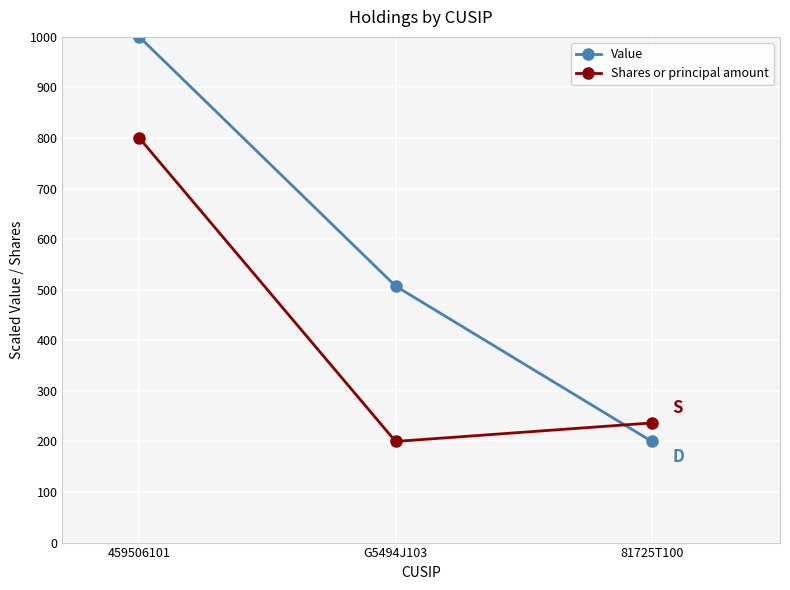

What is the label of the 2nd point from the right?

G5494J103